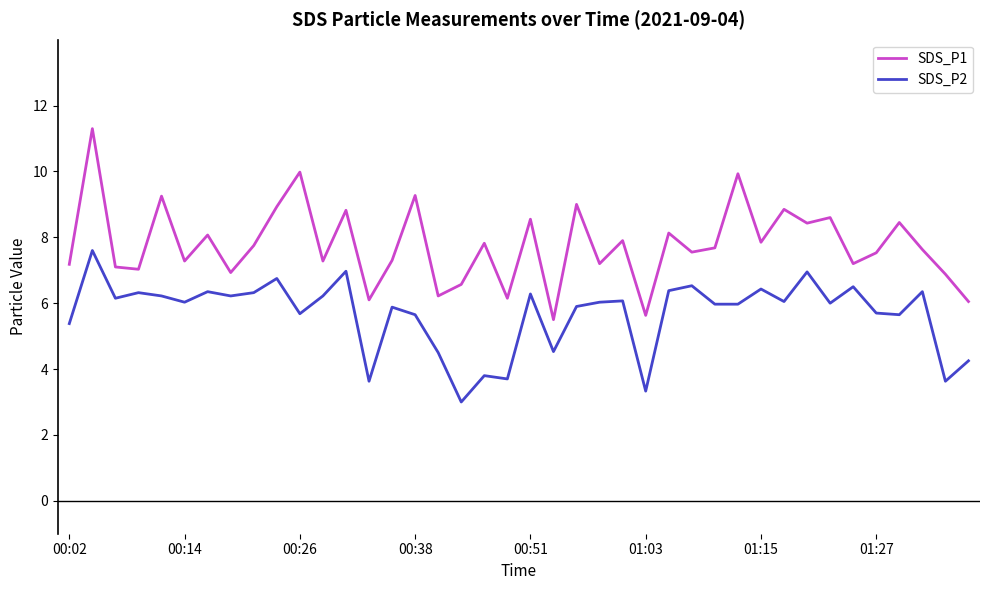

List the series in order of their overall mean, highest first.

SDS_P1, SDS_P2